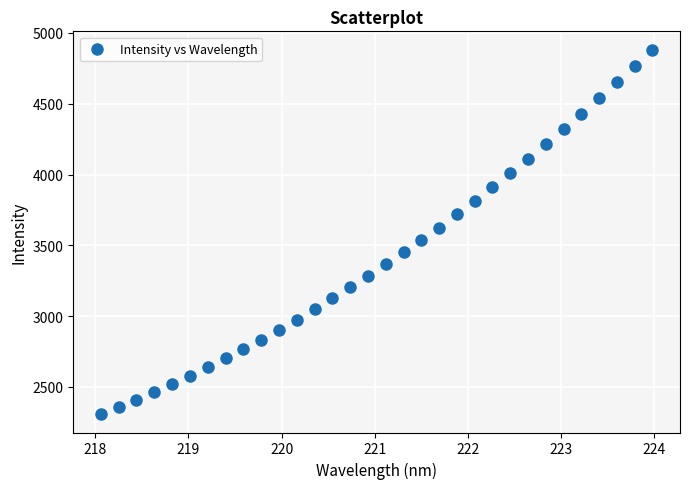

What is the range of X values (max minus min)?

5.9